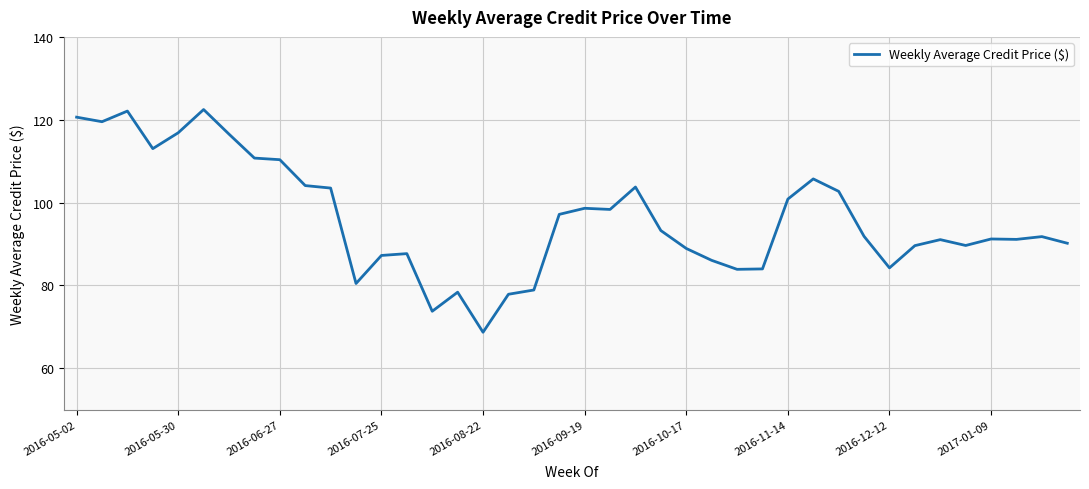

What is the minimum value shown in the chart?

68.7